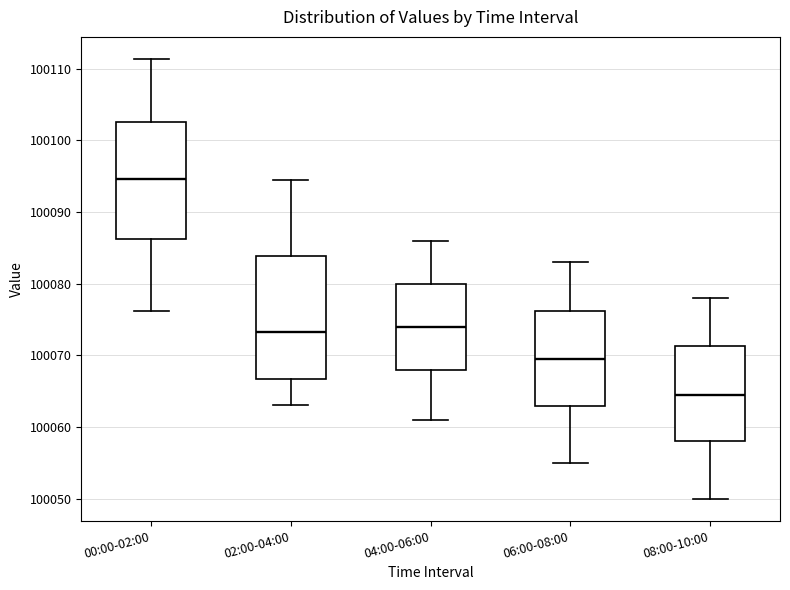

Reading left to right, transcribe this box plot: for each box, give where its median line is, the range the box spans, and where its two whiskers end, as read against the y-axis. The values are not printed on the chart, so give them approximately, as read against the axis.

00:00-02:00: median 100095, box 100086 to 100103, whiskers 100076 to 100111
02:00-04:00: median 100073, box 100067 to 100084, whiskers 100063 to 100095
04:00-06:00: median 100074, box 100068 to 100080, whiskers 100061 to 100086
06:00-08:00: median 100070, box 100063 to 100076, whiskers 100055 to 100083
08:00-10:00: median 100065, box 100058 to 100071, whiskers 100050 to 100078